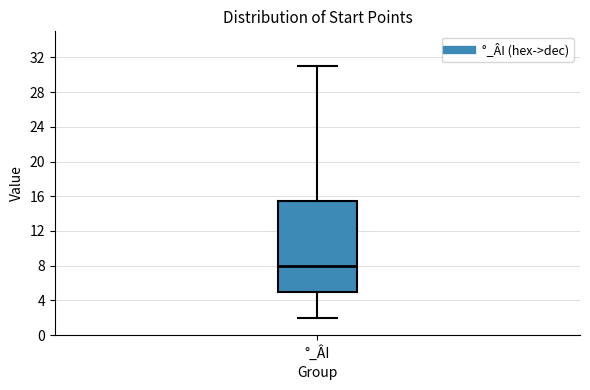

Where is the upper edge of the box for °_ÂI on the y-axis? The values are not printed on the chart, so give them approximately, as read against the axis.

15.5